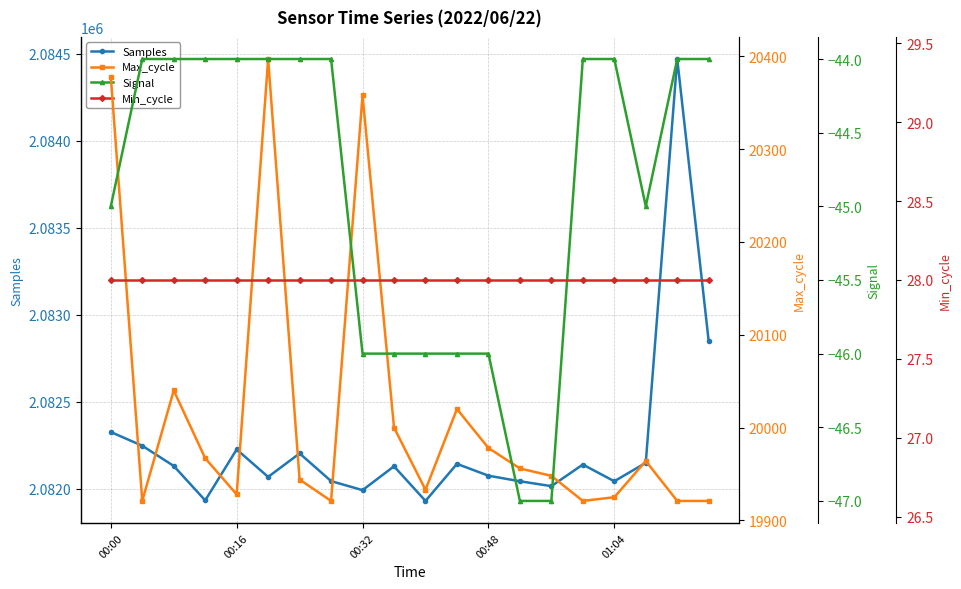

What is the minimum value for Samples?

2081931